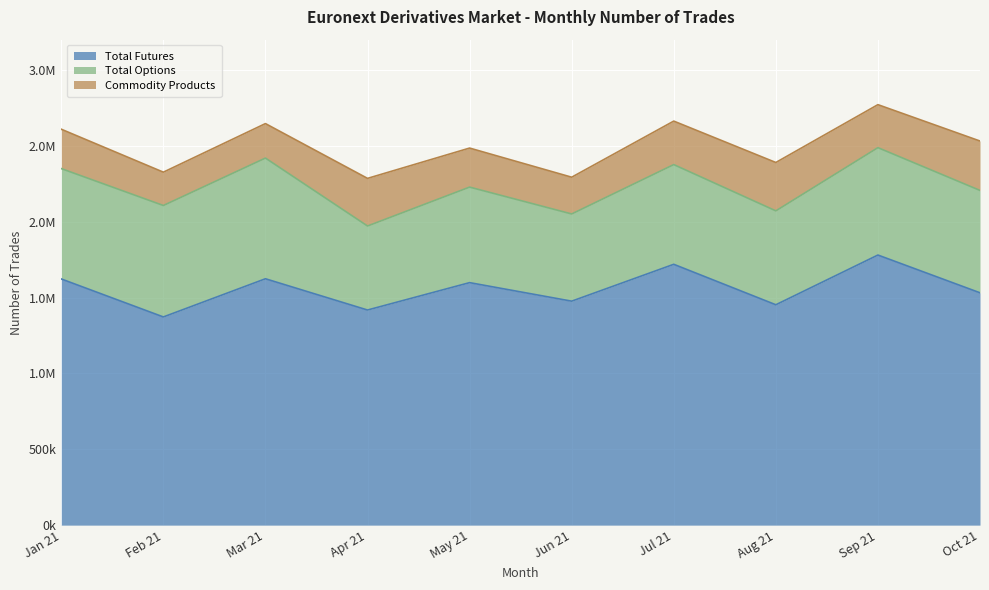

True or false: Total Options and Commodity Products cross at least once.

False